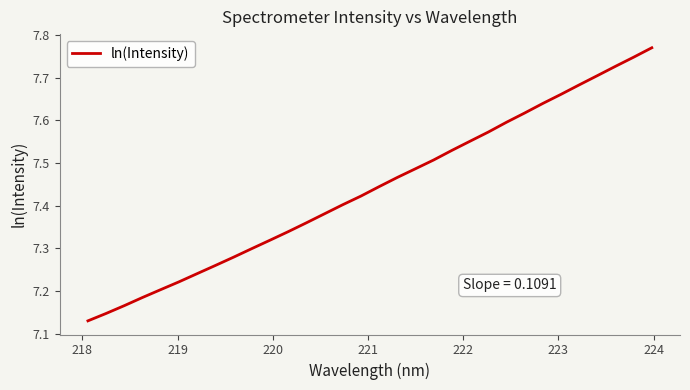

What is the difference between the maximum and minimum values?

0.6